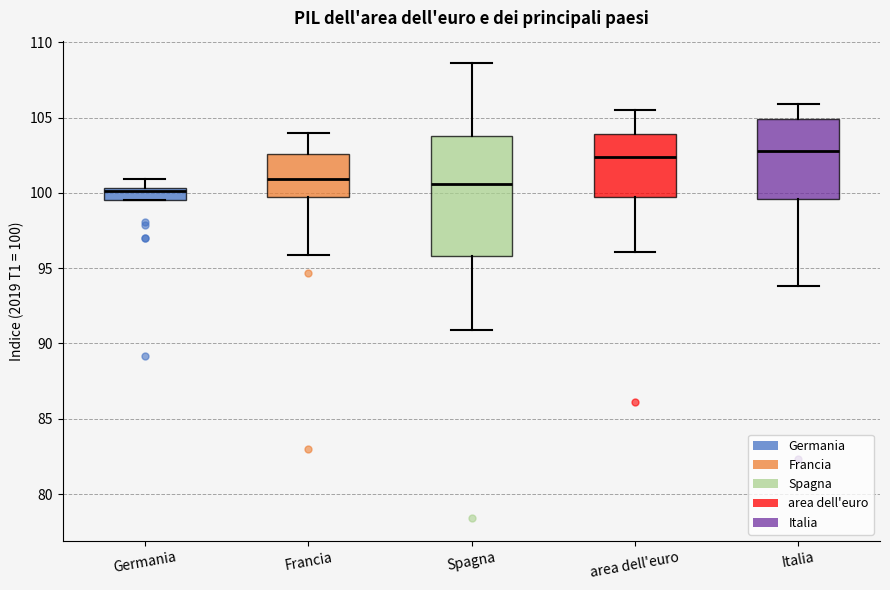

Which box's median line is the lowest?

Germania